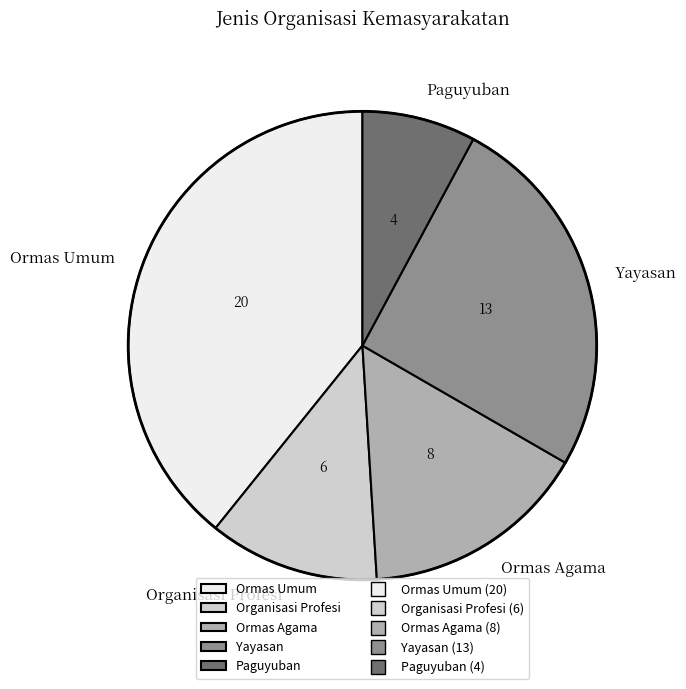

Do Ormas Agama and Ormas Umum together represent more than half of the pie?

Yes